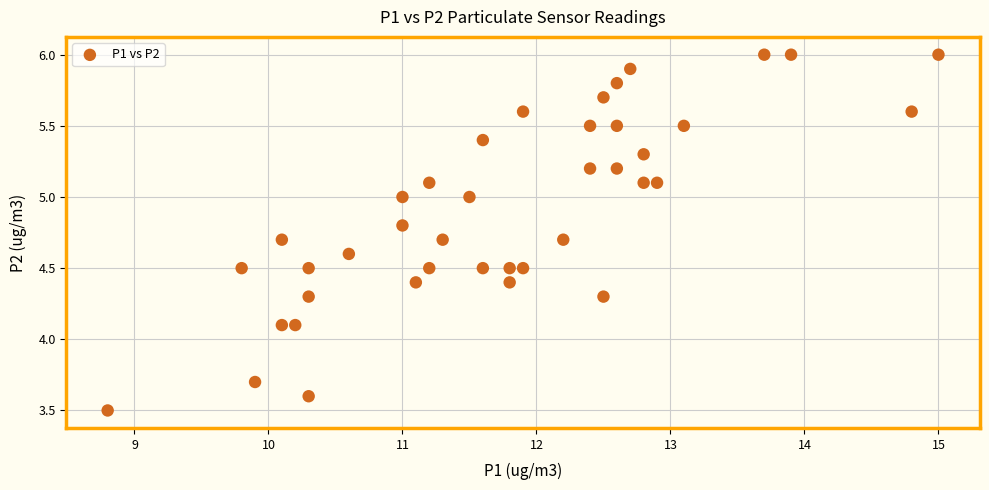

What is the range of Y values (max minus min)?

2.5